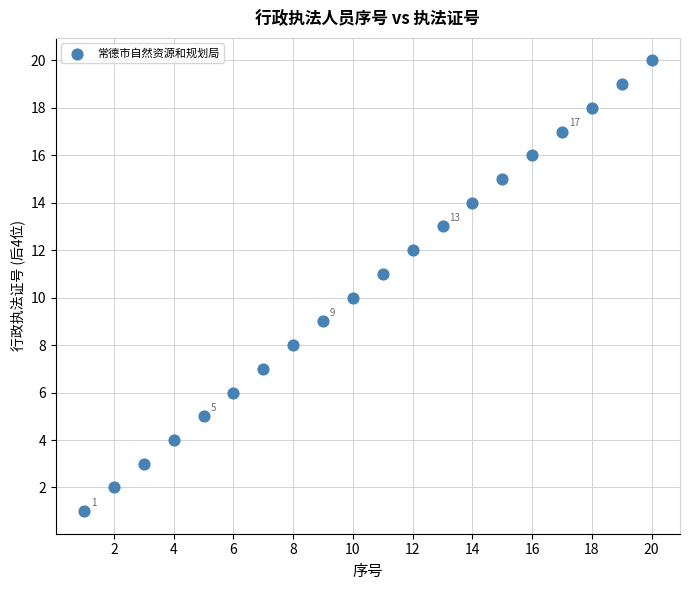

What is the range of Y values (max minus min)?

19